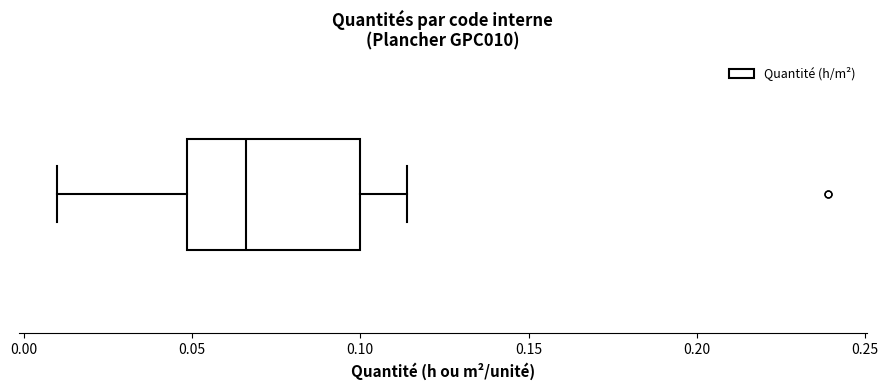

Read this box plot against the x-axis: the position of the median line, the range covered by the box, and the ends of both whiskers. The values are not printed on the chart, so give them approximately, as read against the axis.

median 0.065, box 0.050 to 0.100, whiskers 0.010 to 0.115